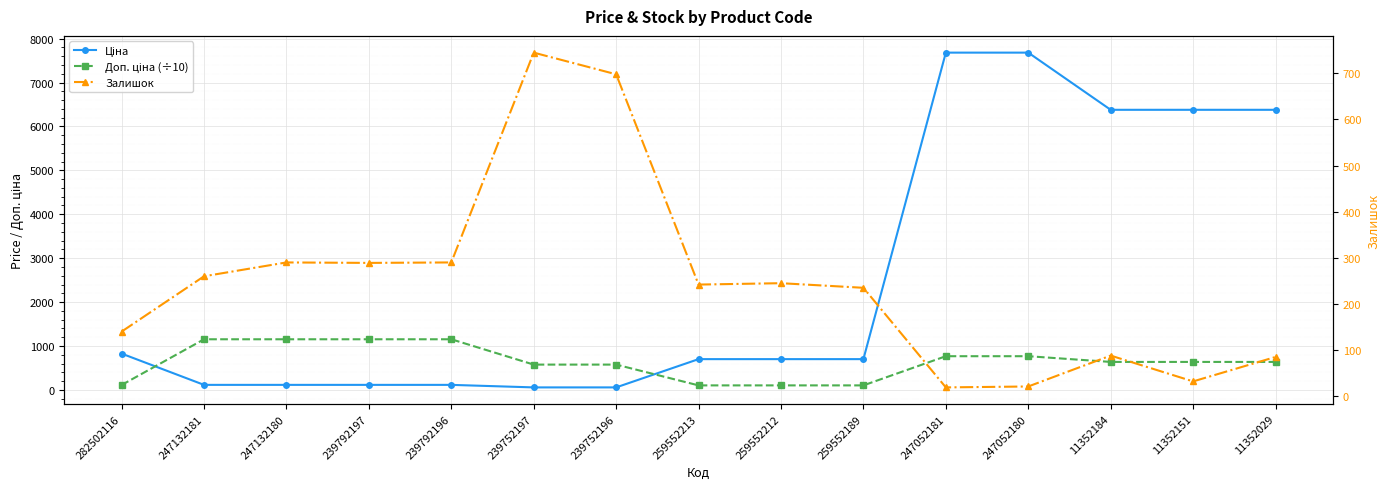

What is the spread (max minus min) of values at 259552189?

597.8